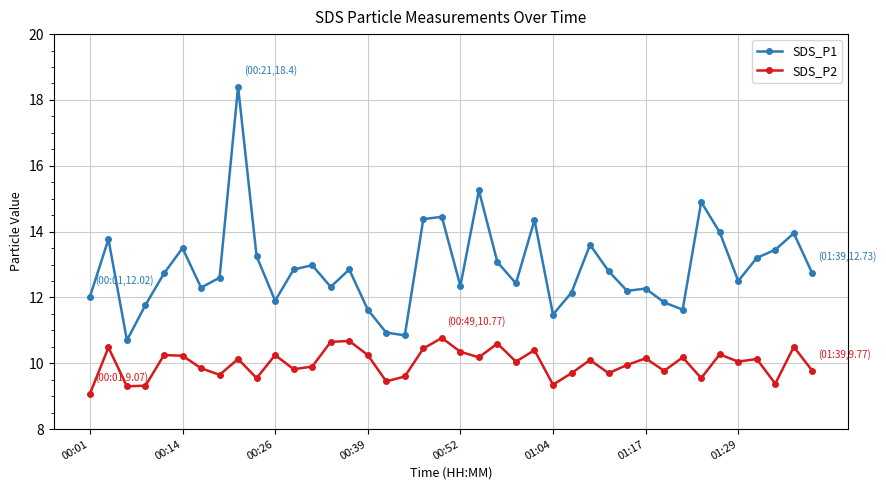

Which series has the largest total across all categories?

SDS_P1